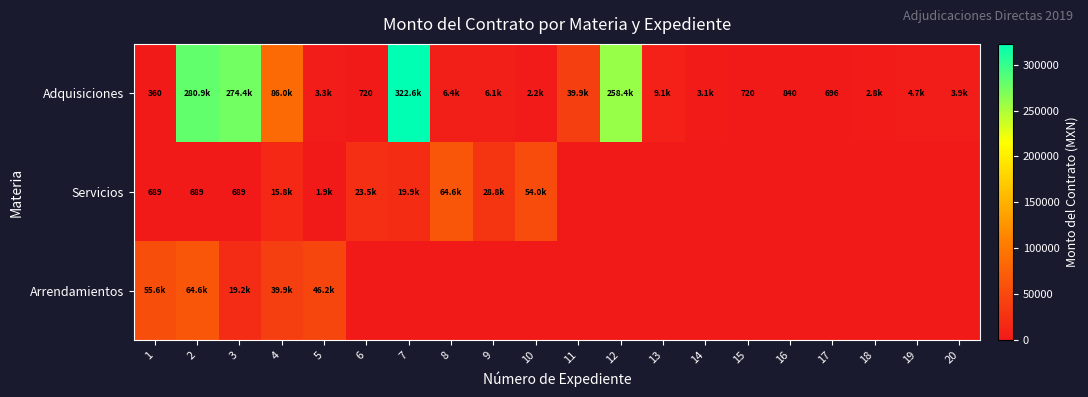

Which category has the lowest value across all series?

11